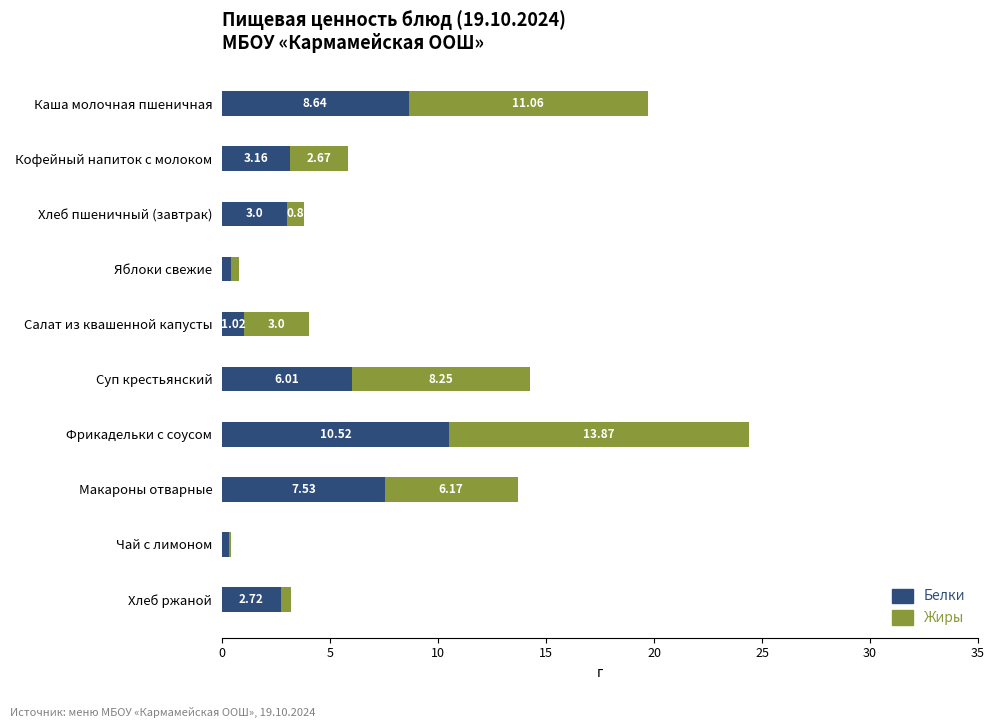

At which category is the sum across all series the highest?

Фрикадельки с соусом